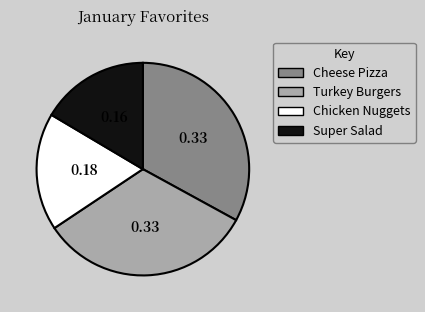

Is there any slice that represents more than half of the pie?

No